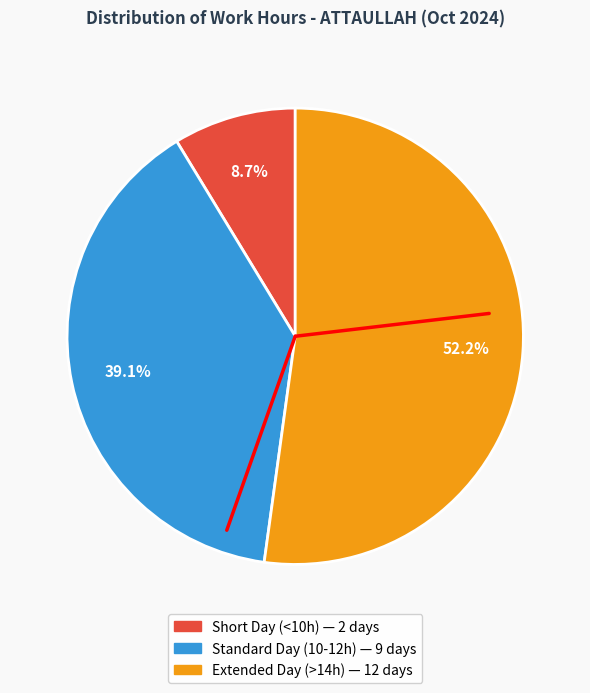

Is there a majority slice in this chart?

Yes